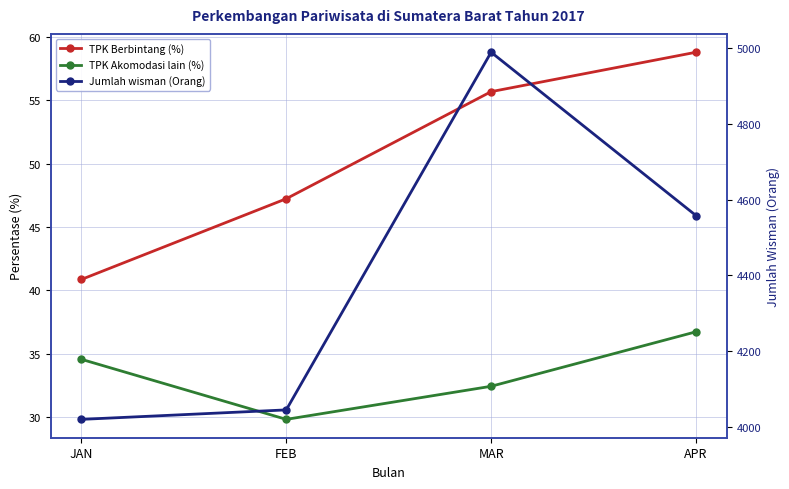

What is the label of the 2nd point from the right?

MAR